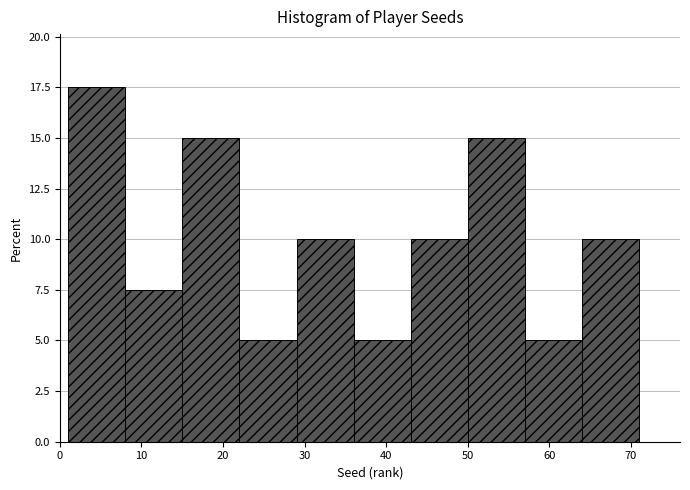

How tall is the bar that spans 50 to 57 on the x-axis? The values are not printed on the chart, so give them approximately, as read against the axis.

15.0